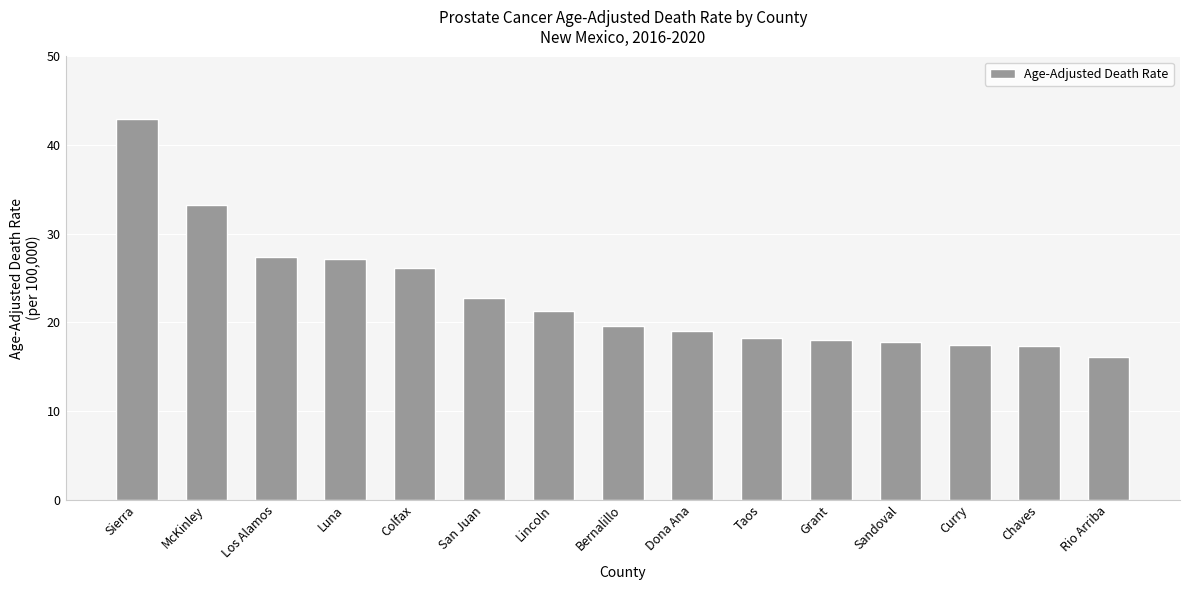

The value at San Juan is 35.9. True or false?

False